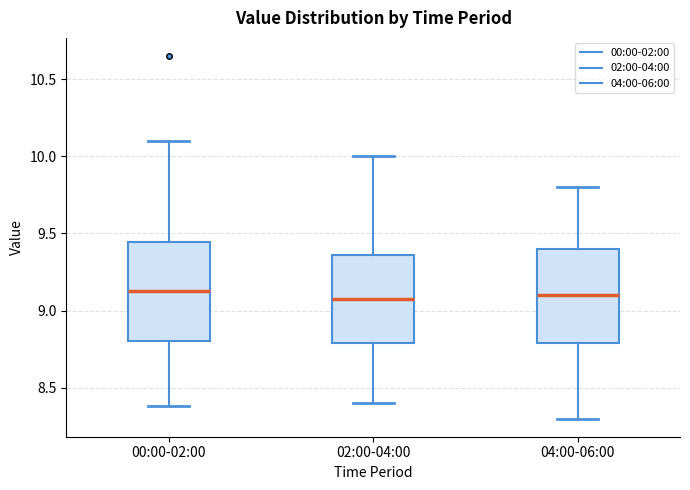

Where is the upper edge of the box for 02:00-04:00 on the y-axis? The values are not printed on the chart, so give them approximately, as read against the axis.

9.35